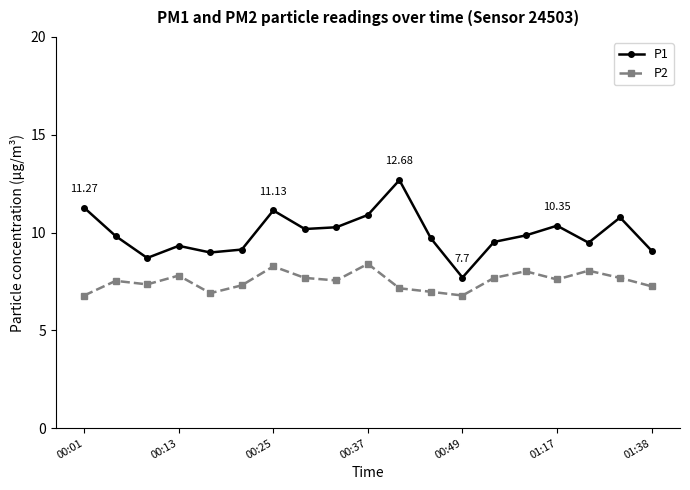

What is the value of the P1 point at the 13th from the left?

7.7